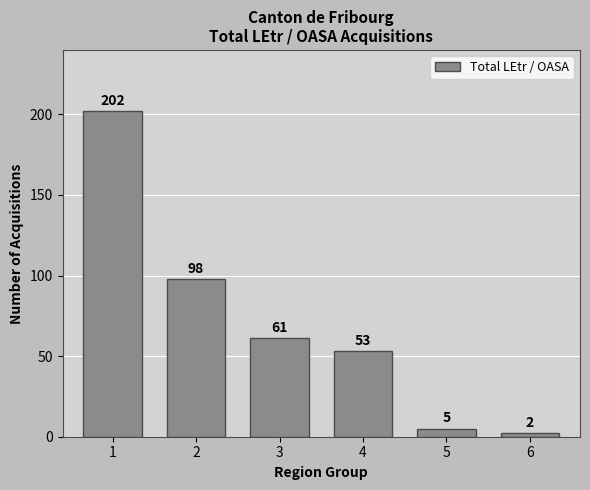

Reading right to left, transcribe all the data shown in this chart.

2	5	53	61	98	202